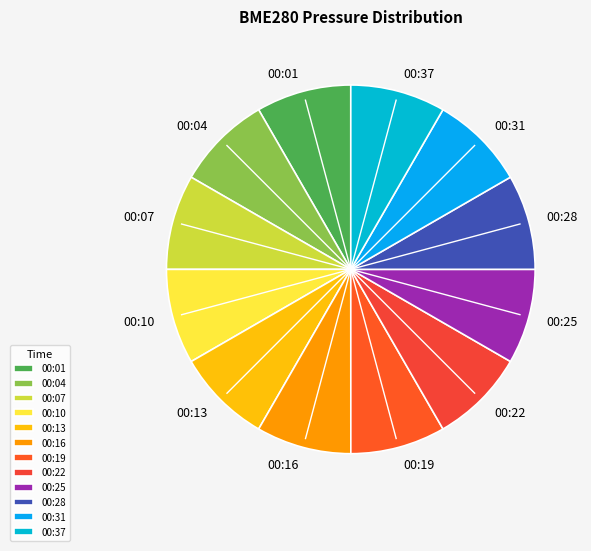

Count the number of slices in the pie.

12